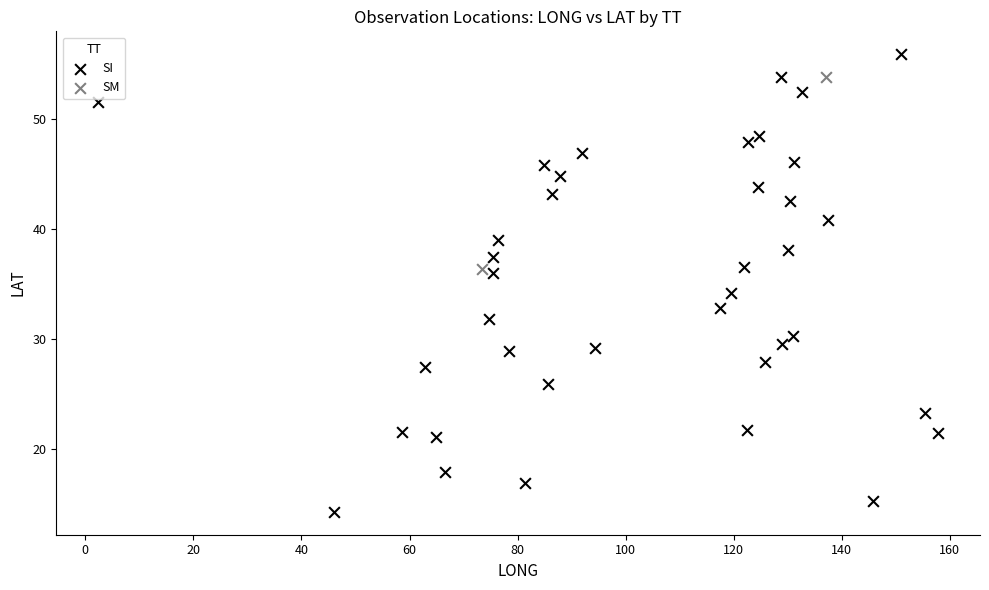

What are all the series names shown in the legend?

SI, SM